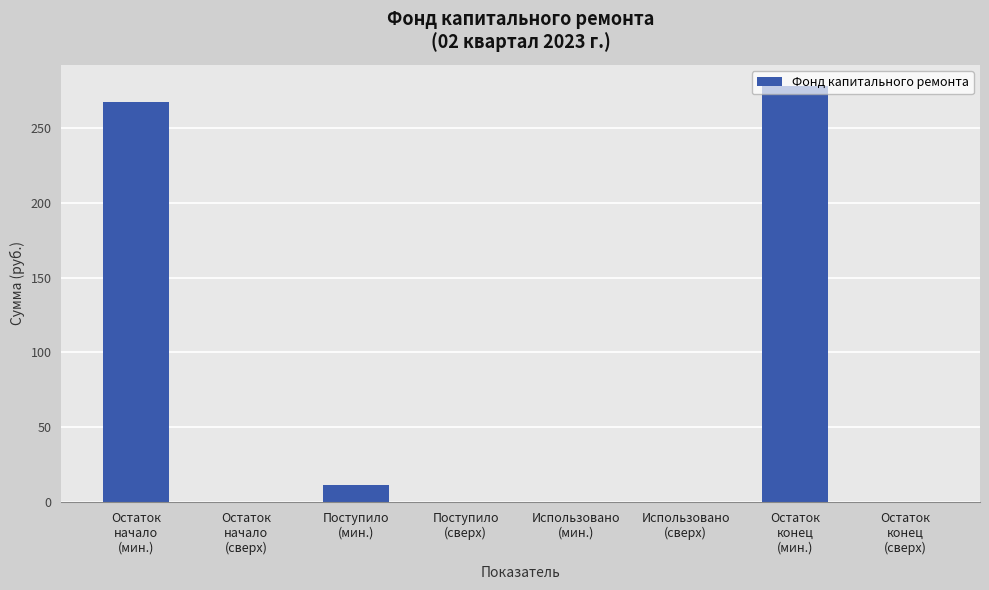

How many data points are above 0?

3